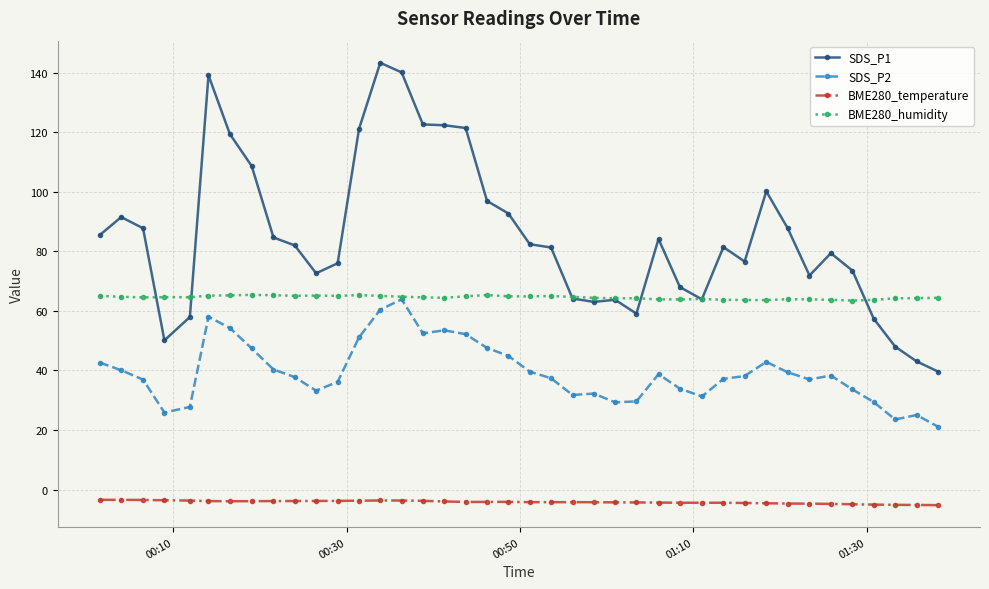

What is the average value of the SDS_P1 series?

85.1